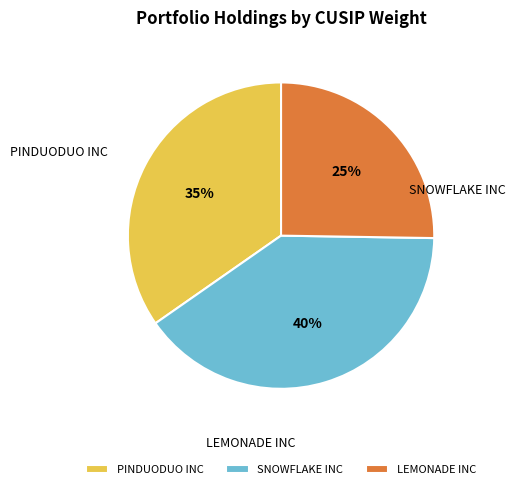

Is there any slice that represents more than half of the pie?

No